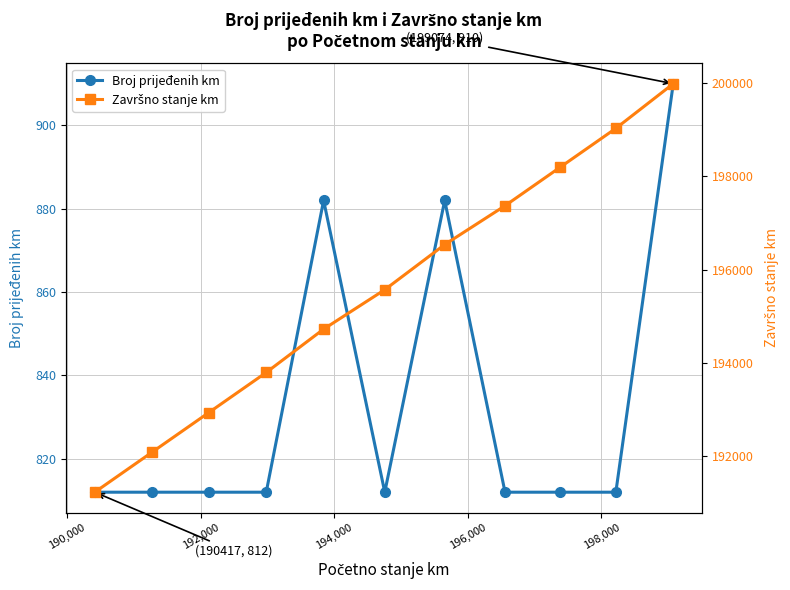

True or false: Završno stanje km and Broj prijeđenih km cross at least once.

False